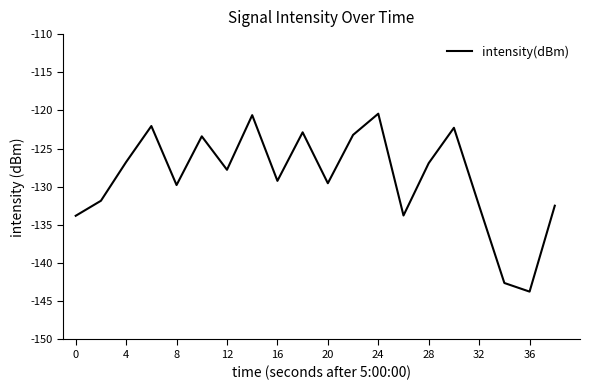

What is the difference between the maximum and minimum values?

23.3